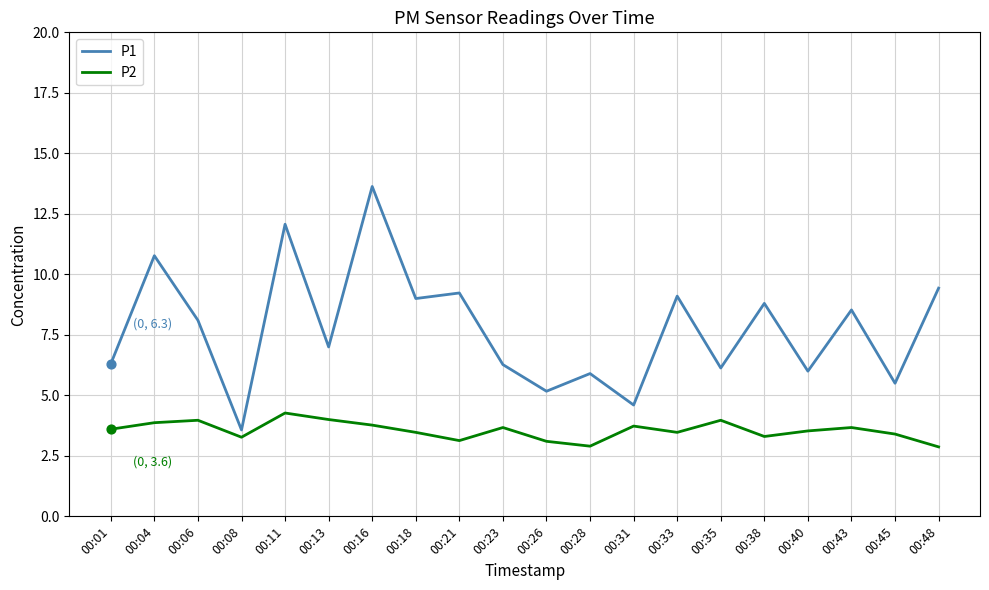

What are all the series names shown in the legend?

P1, P2